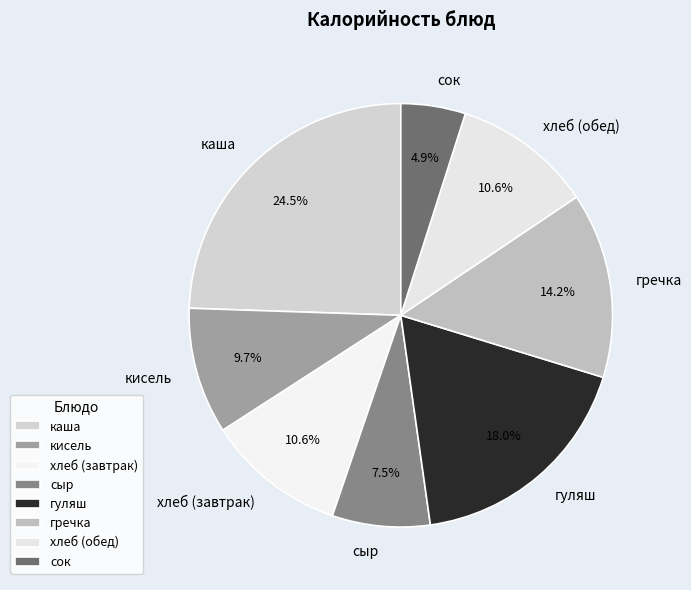

How many slices are in this pie chart?

8